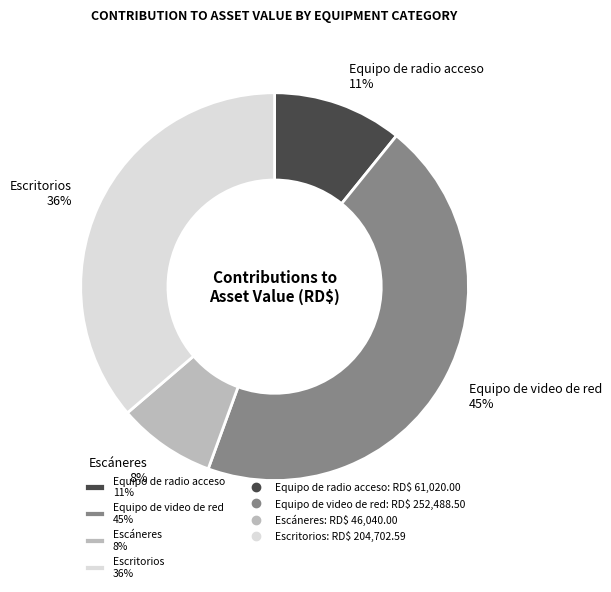

Count the number of slices in the pie.

4